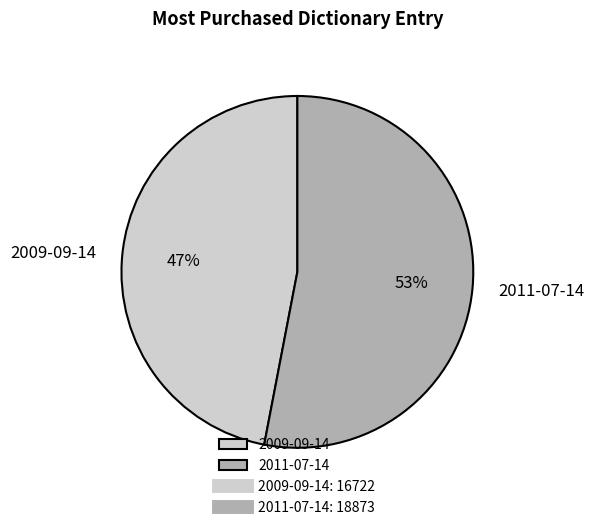

Is it true that 2009-09-14 is 47% of the pie?

True